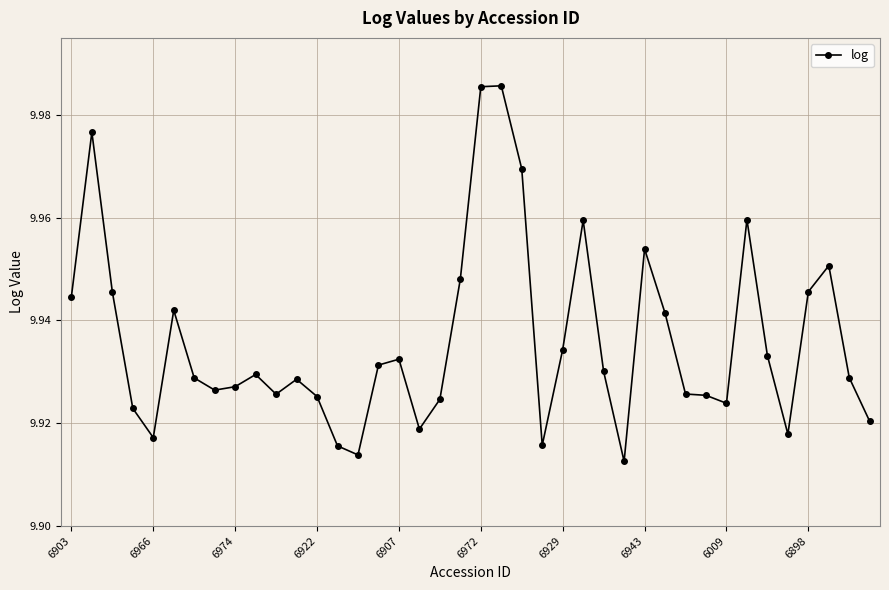

What is the sum of all values?

397.4